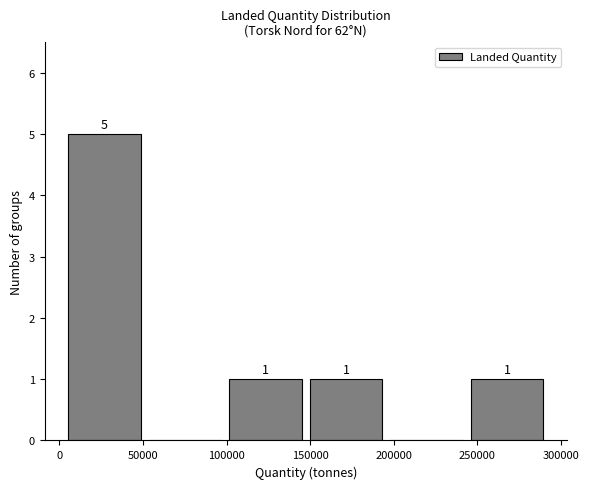

Which range on the x-axis has the tallest bar?

5000 to 50000